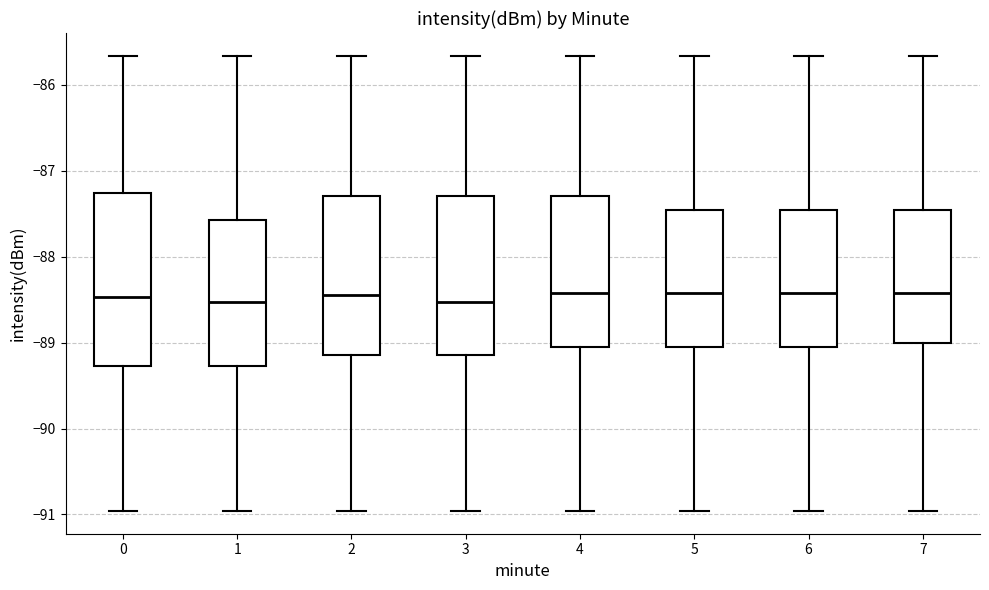

Where is the lower edge of the box at x = 6 on the y-axis? The values are not printed on the chart, so give them approximately, as read against the axis.

-89.1